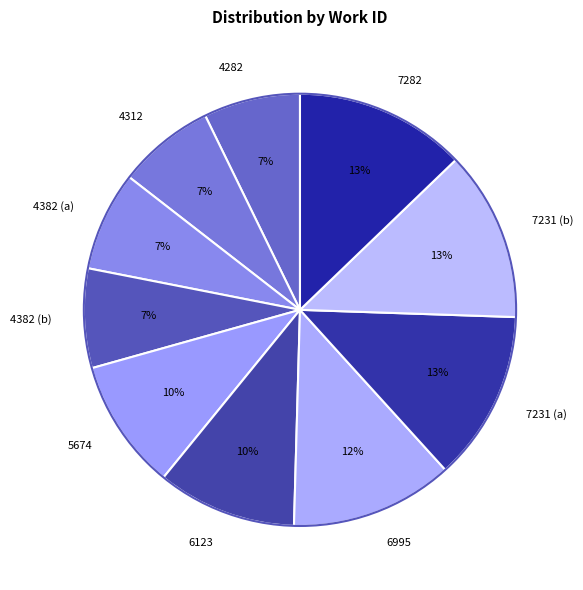

How many slices are in this pie chart?

10